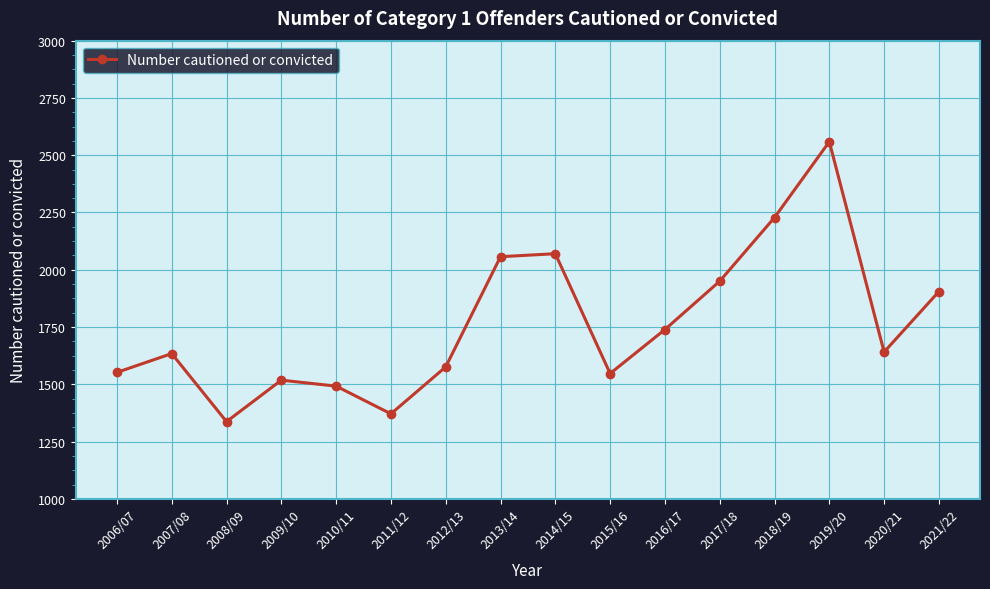

How many lines are shown in the chart?

1